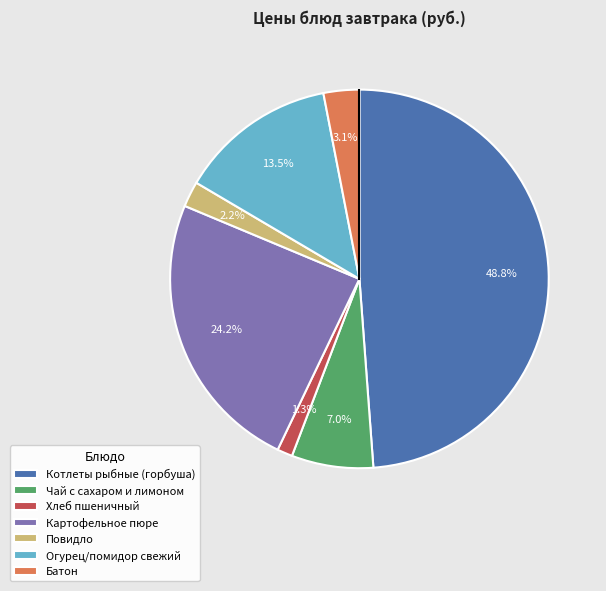

What percentage is the Хлеб пшеничный slice, to the nearest percent?

1%